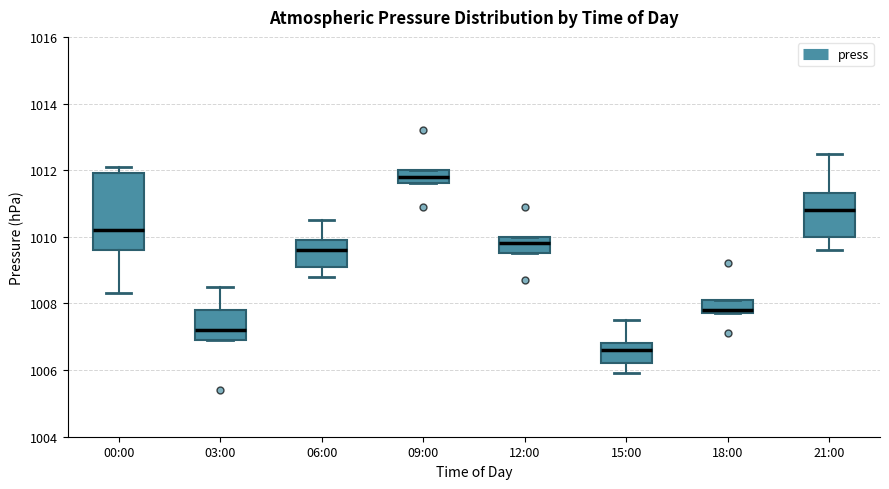

Comparing the boxes themselves (not the whiskers), which one is the tallest?

00:00